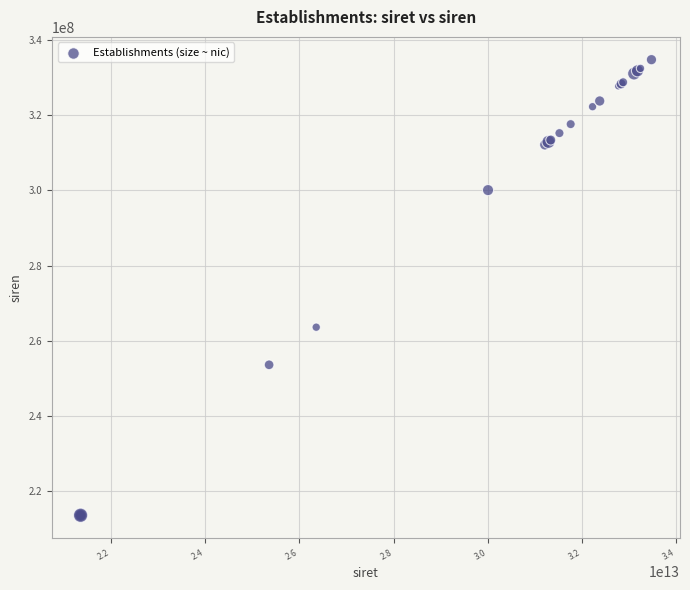

What Y value in the scatter plot is closest to 274164473?

263601841